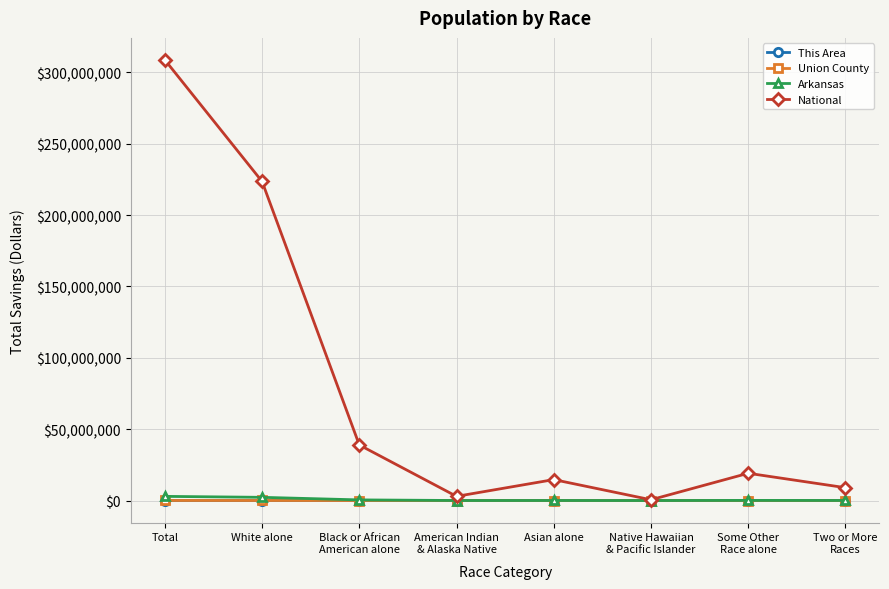

What is the difference between the highest and lowest values at Asian alone?

14674250